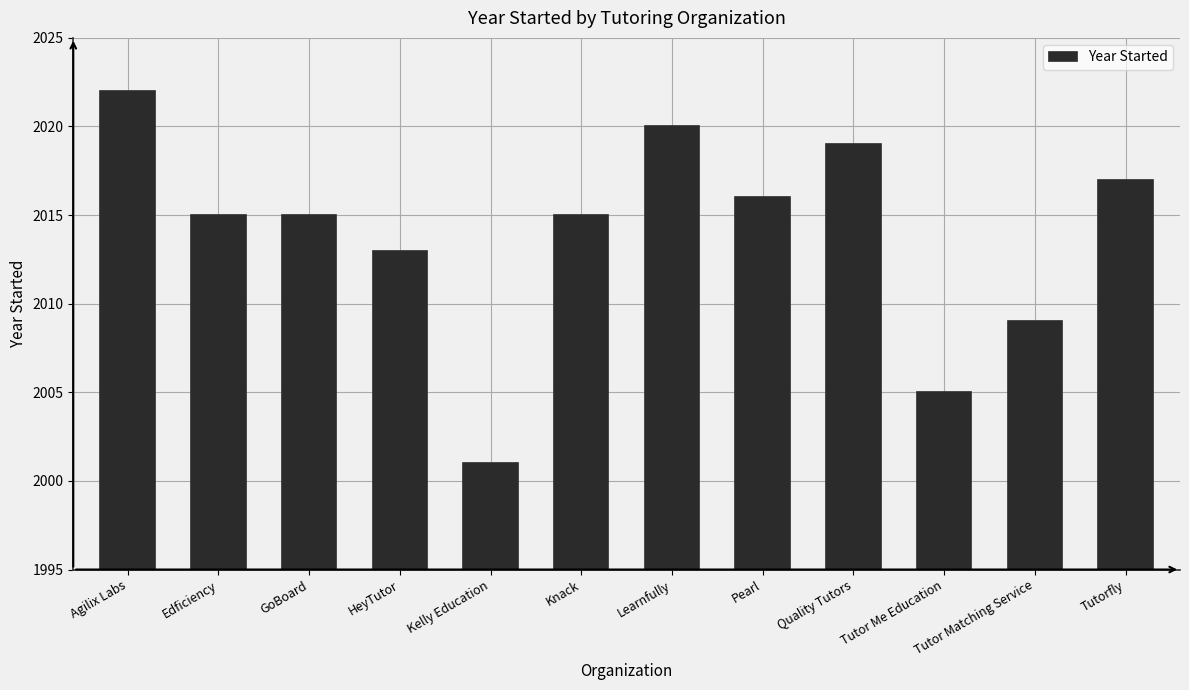

Which label corresponds to the smallest value in the chart?

Kelly Education